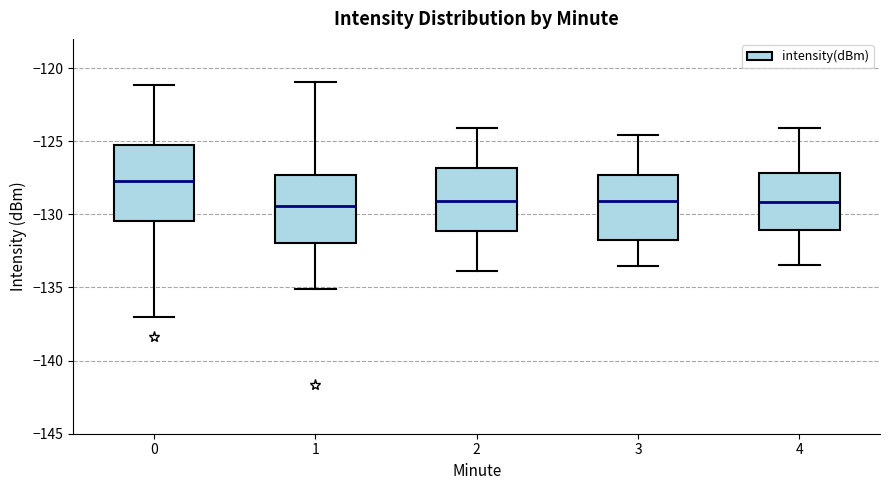

Reading left to right, read every box against the y-axis: the position of its median line, the range the box covers, and the ends of its whiskers. The values are not printed on the chart, so give them approximately, as read against the axis.

0: median -127.5, box -130.5 to -125.0, whiskers -137.0 to -121.0
1: median -129.5, box -132.0 to -127.5, whiskers -135.0 to -121.0
2: median -129.0, box -131.0 to -127.0, whiskers -134.0 to -124.0
3: median -129.0, box -131.5 to -127.5, whiskers -133.5 to -124.5
4: median -129.0, box -131.0 to -127.0, whiskers -133.5 to -124.0